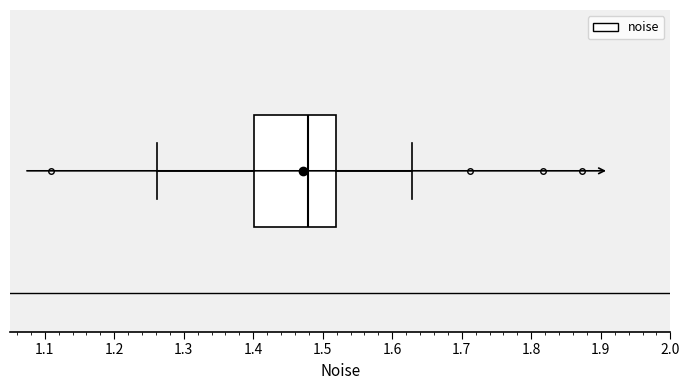

Read this box plot against the x-axis: the position of the median line, the range covered by the box, and the ends of both whiskers. The values are not printed on the chart, so give them approximately, as read against the axis.

median 1.48, box 1.40 to 1.52, whiskers 1.26 to 1.63